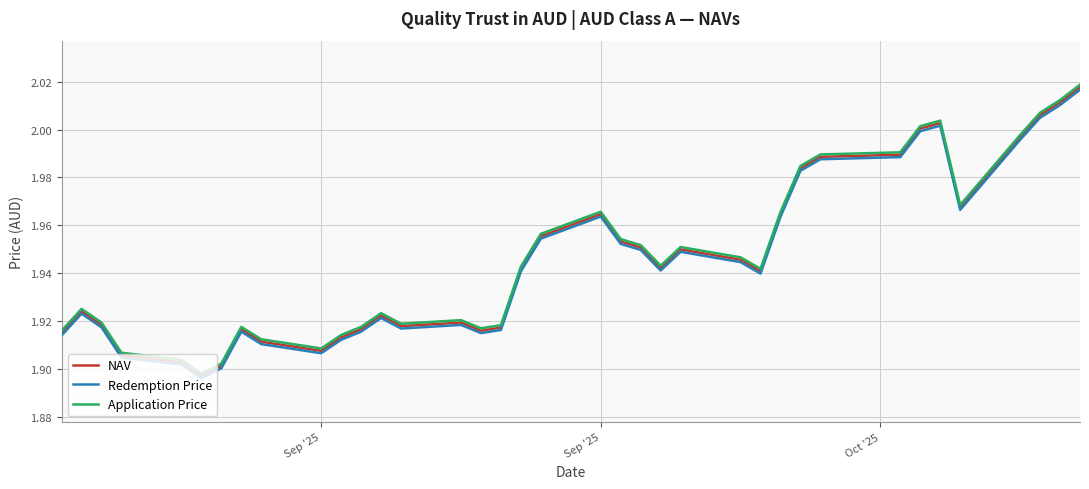

What is the difference between the second highest and second lowest values in the NAV series?

0.1